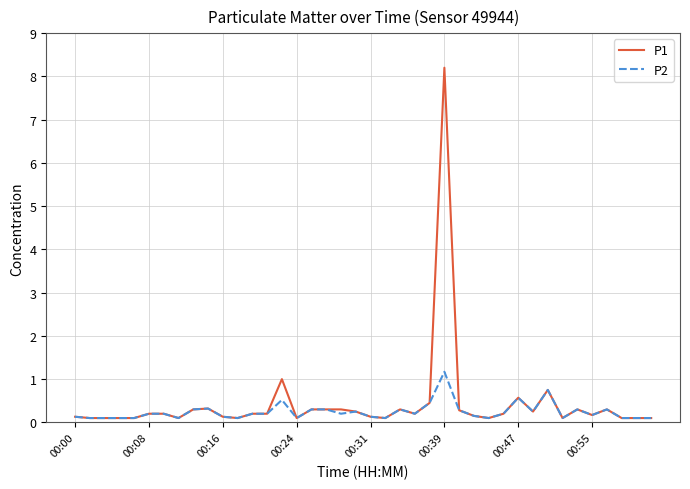

What is the greatest value displayed?

8.2